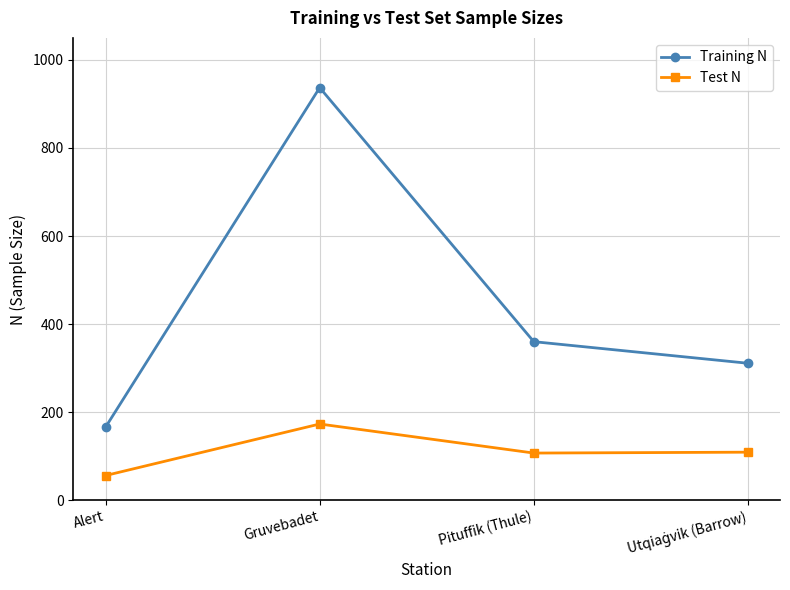

The value of Test N at Pituffik (Thule) is 107. True or false?

True